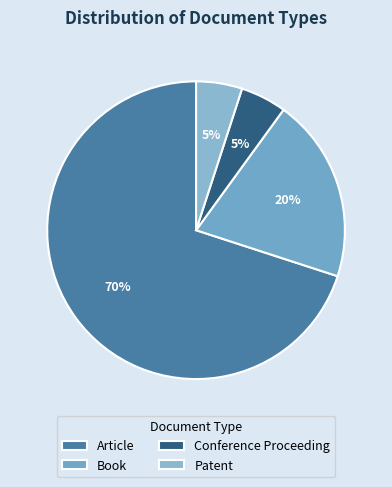

Which slice is the smallest?

Conference Proceeding